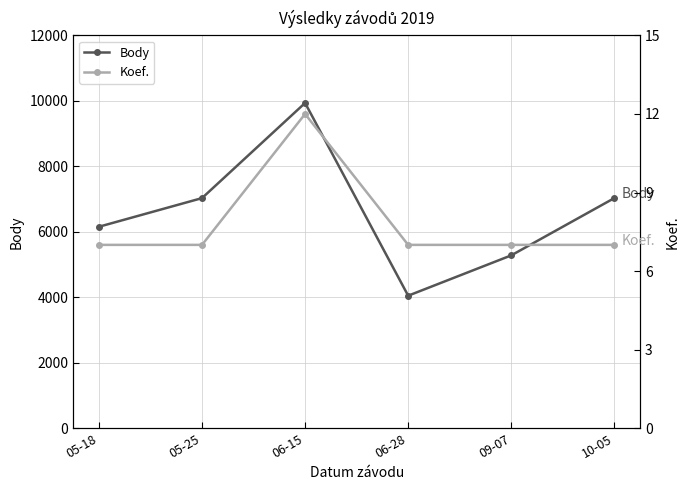

What is the minimum value shown in the chart?

7